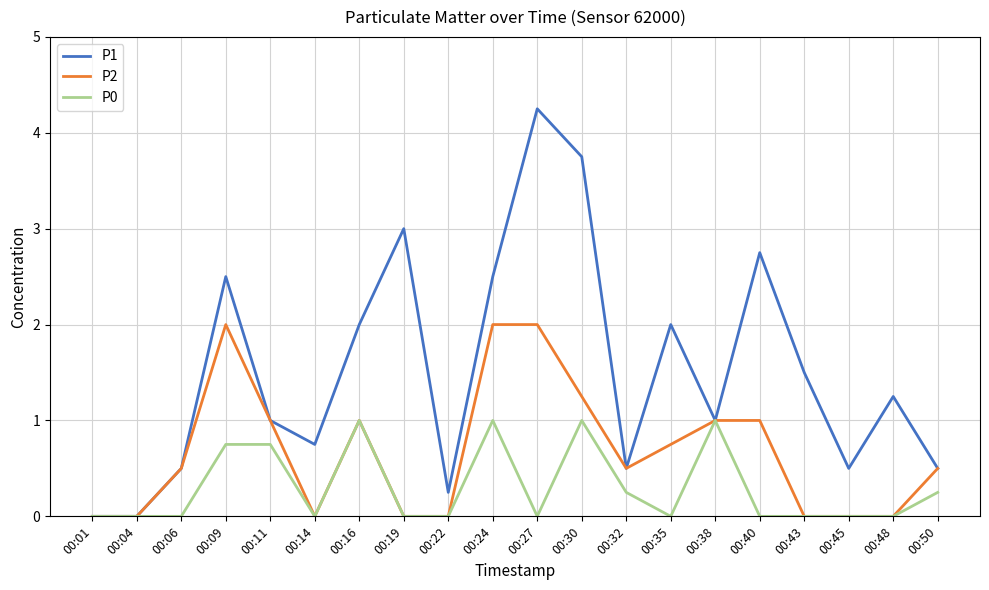

Rank the series by their maximum value, from highest to lowest.

P1, P2, P0